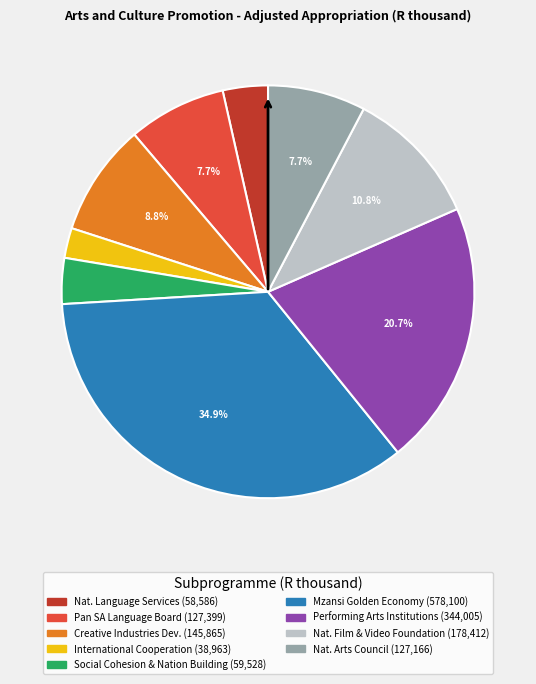

Is there a majority slice in this chart?

No